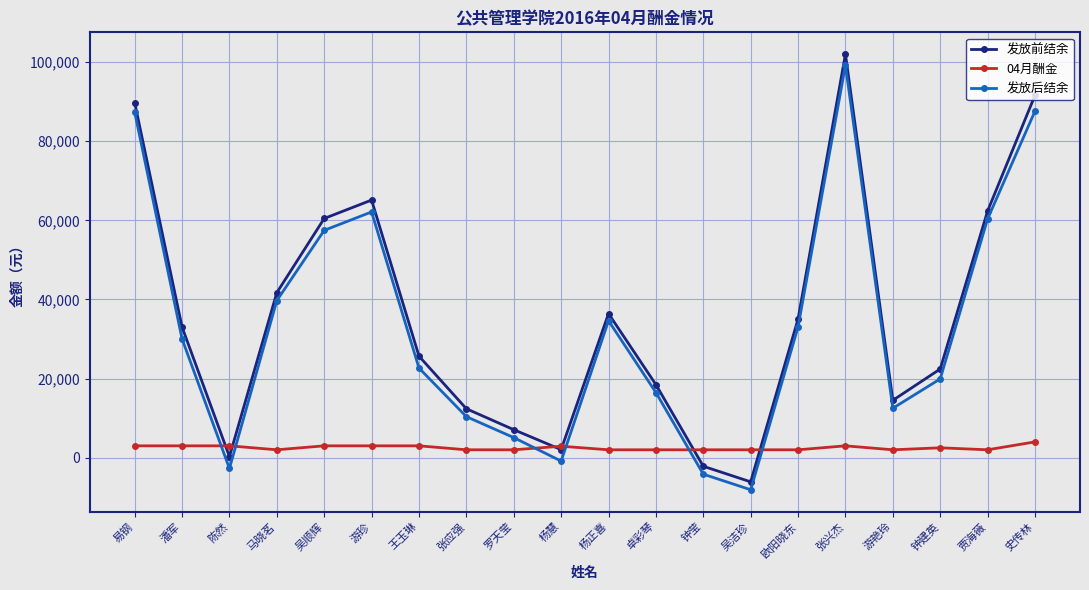

Which series changed the most between 张兴杰 and 贾海薇?

发放前结余